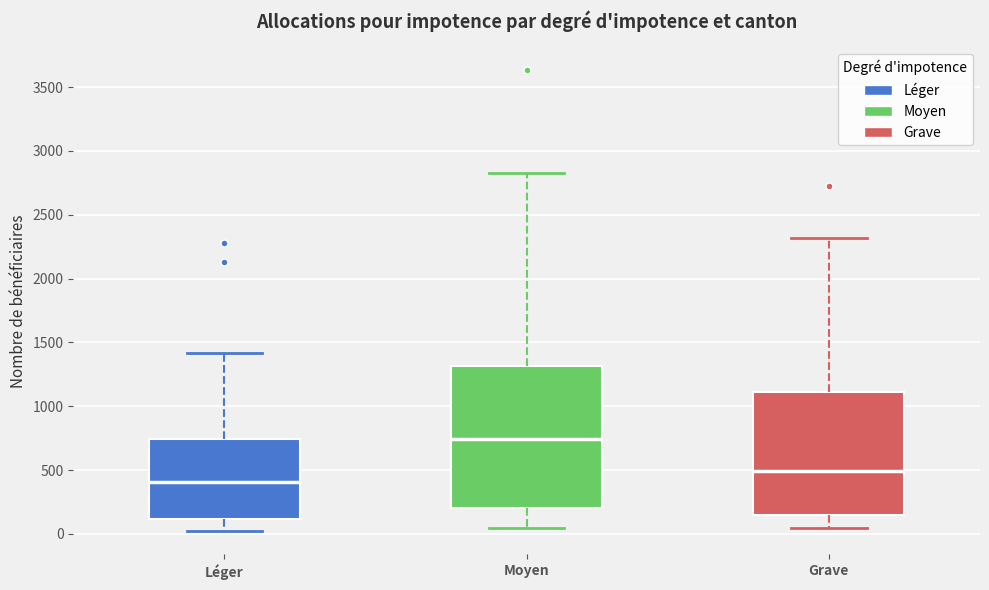

Which box has the lowest median line?

Léger